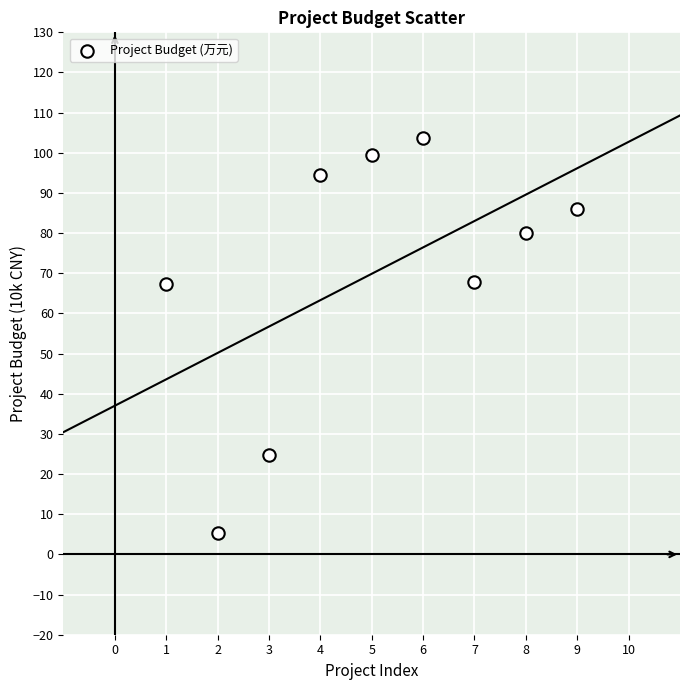

What is the range of Y values (max minus min)?

98.4